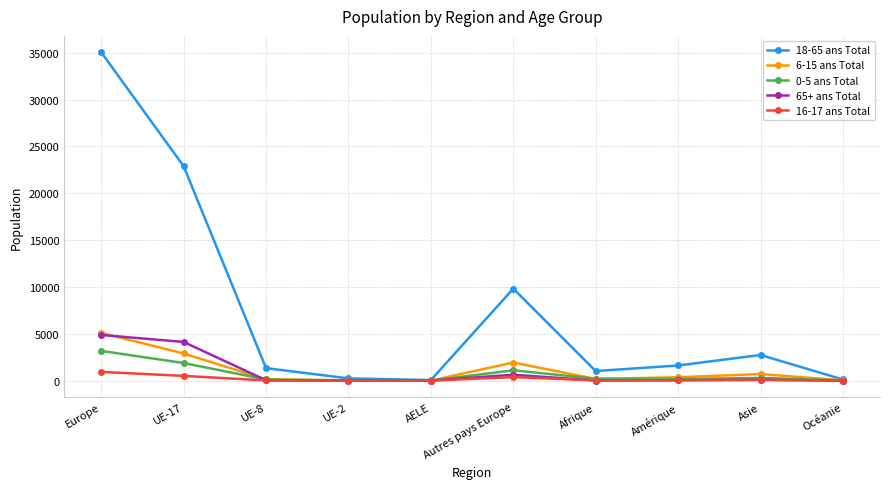

What is the smallest value displayed?

1